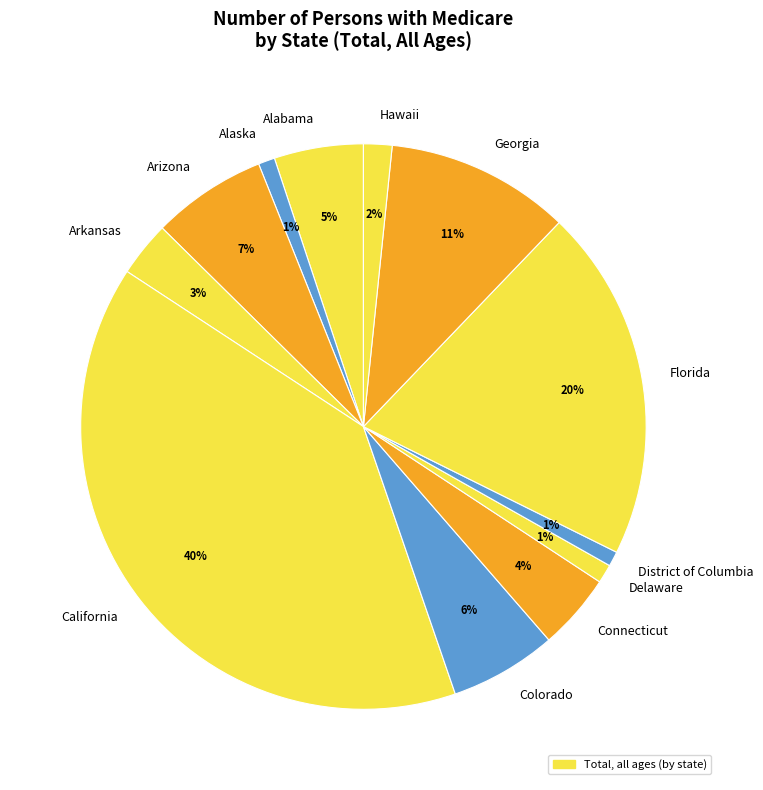

The Alaska slice represents 11% of the pie. True or false?

False